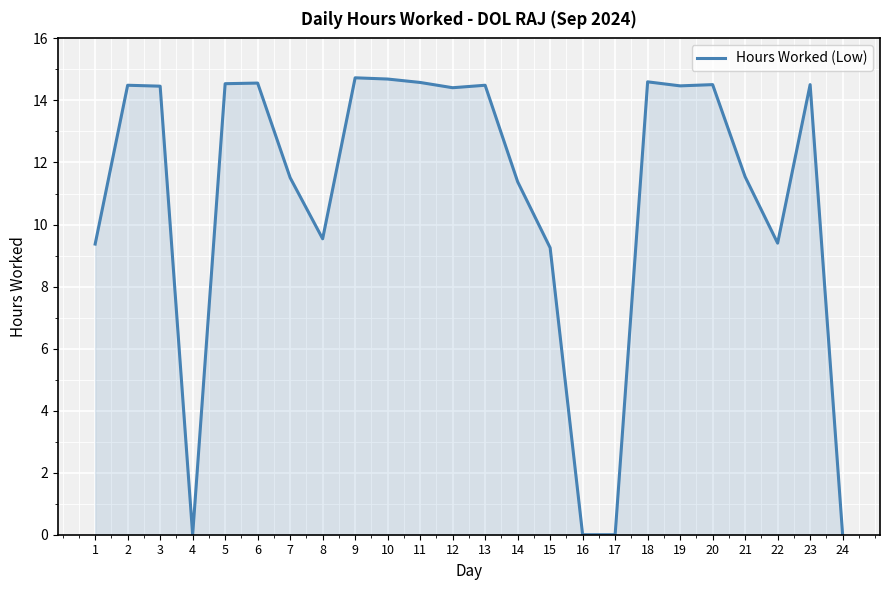

At which category does the data reach its first local valley?

4